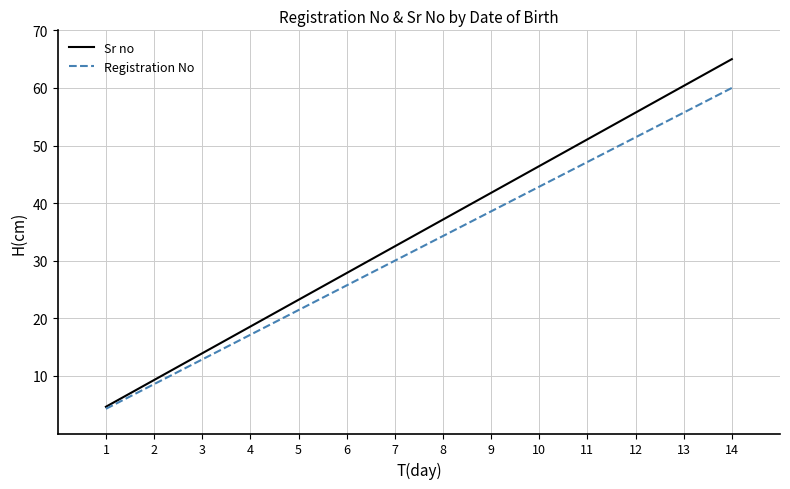

True or false: Sr no has a value of 23.2 at 5.

True